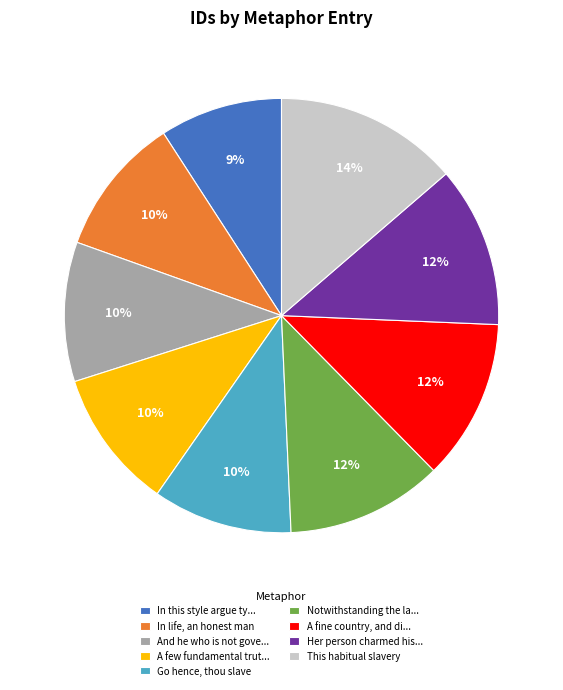

What is the ratio of the value at A few fundamental trut... to the value at In life, an honest man?

1.0